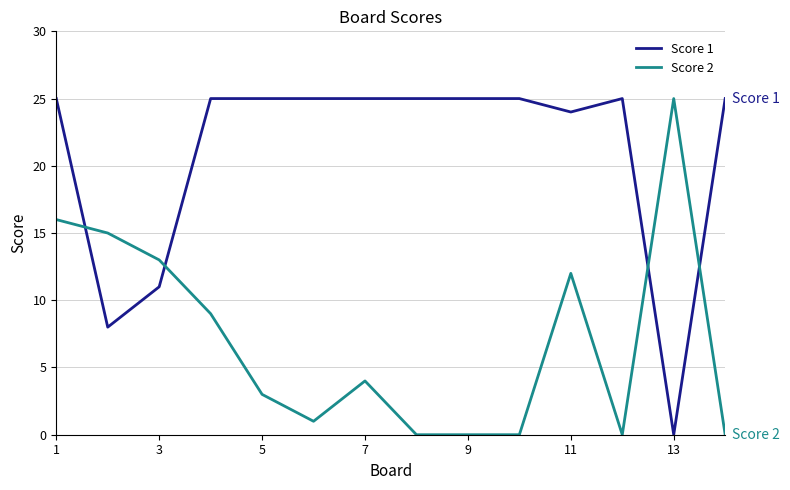

Rank the series by their average value, from lowest to highest.

Score 2, Score 1